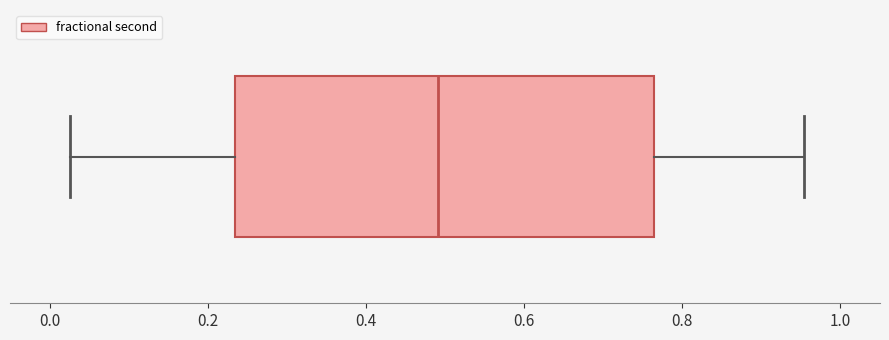

Read this box plot against the x-axis: the position of the median line, the range covered by the box, and the ends of both whiskers. The values are not printed on the chart, so give them approximately, as read against the axis.

median 0.50, box 0.24 to 0.76, whiskers 0.02 to 0.96